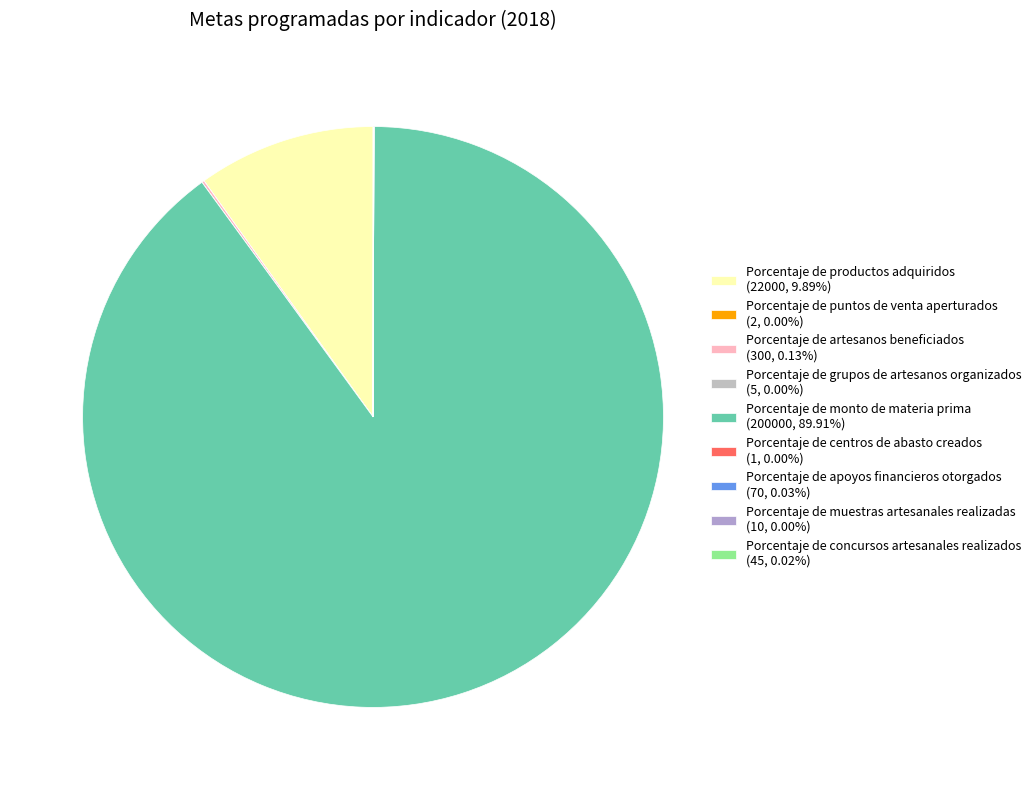

Does Porcentaje de monto de materia prima represent more than half of the total?

Yes